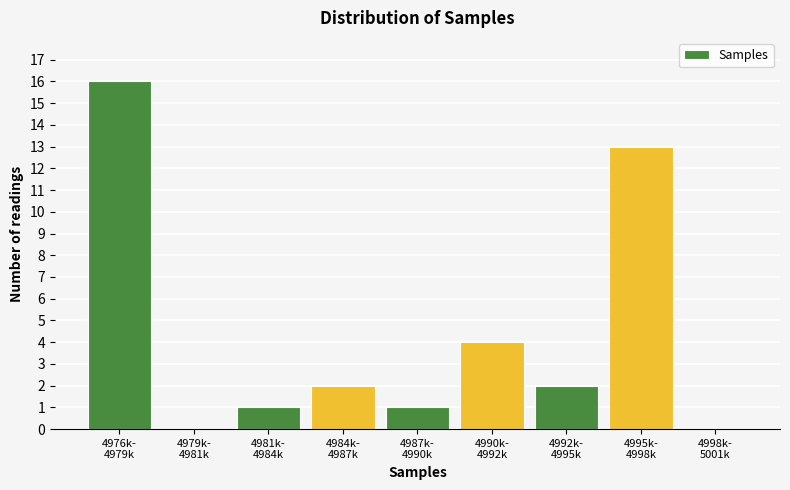

What is the greatest value displayed?

16